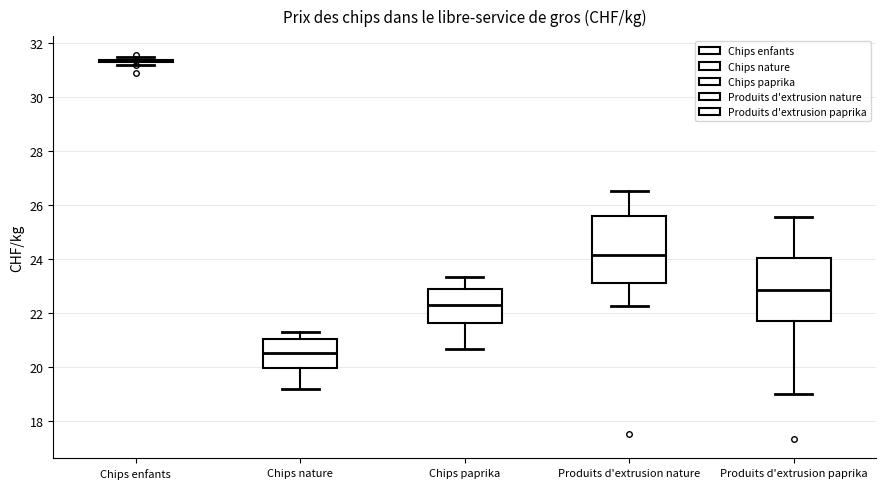

Reading left to right, read every box against the y-axis: the position of its median line, the range the box covers, and the ends of its whiskers. The values are not printed on the chart, so give them approximately, as read against the axis.

Chips enfants: box collapsed to a line at 31.4, whiskers 31.2 to 31.4
Chips nature: median 20.4, box 20.0 to 21.0, whiskers 19.2 to 21.2
Chips paprika: median 22.2, box 21.6 to 22.8, whiskers 20.6 to 23.4
Produits d'extrusion nature: median 24.2, box 23.0 to 25.6, whiskers 22.2 to 26.6
Produits d'extrusion paprika: median 22.8, box 21.6 to 24.0, whiskers 19.0 to 25.6